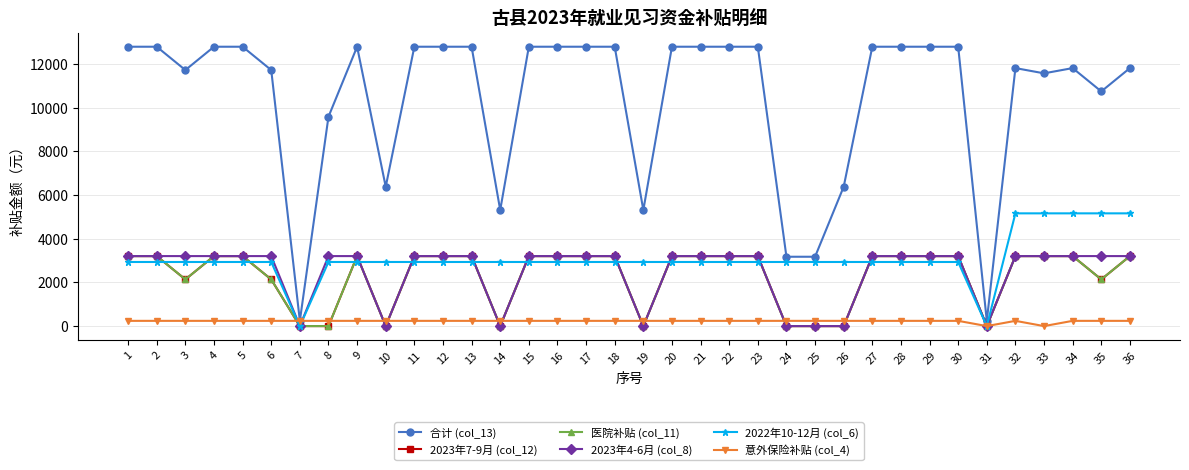

How many interior local peaks does the 2023年7-9月 (col_12) series have?

1